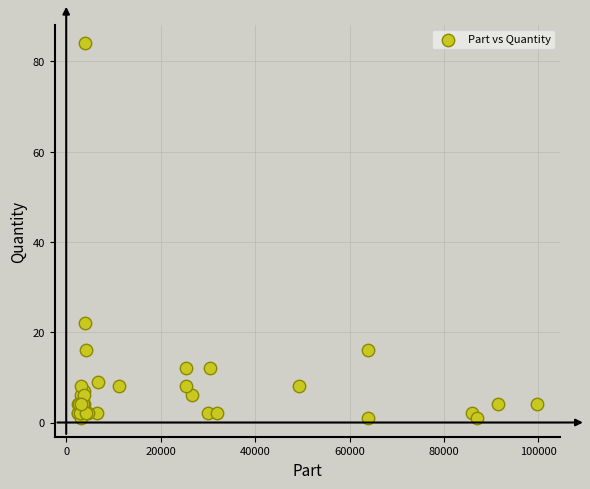

What Y value in the scatter plot is closest to 42?

22